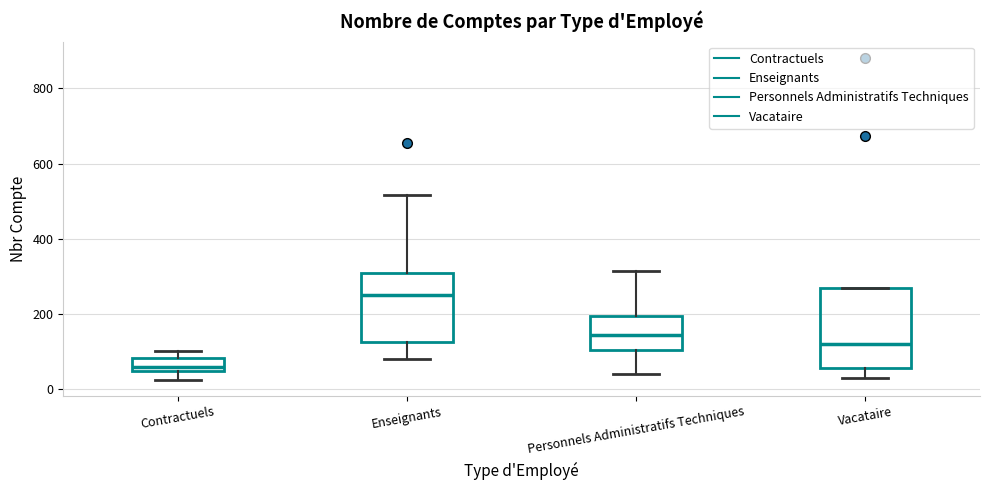

Comparing the boxes themselves (not the whiskers), which one is the tallest?

Vacataire